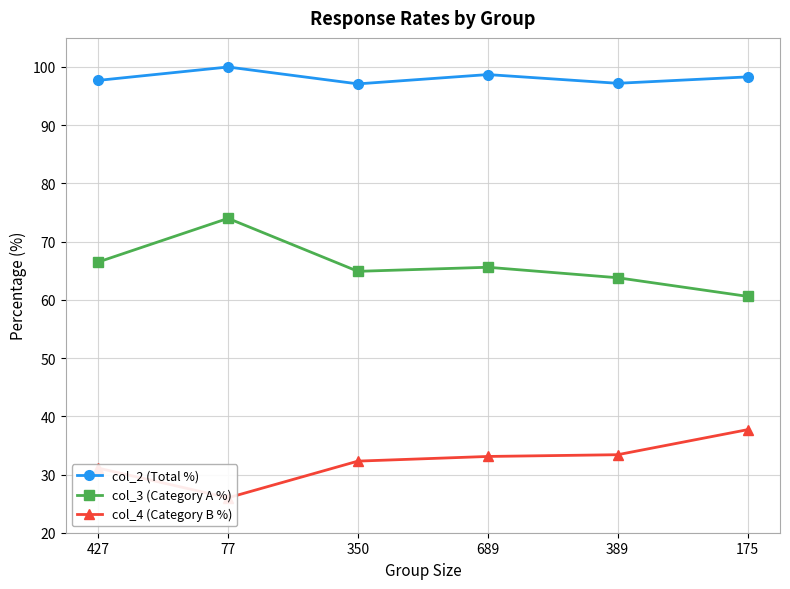

Is this an area chart (filled region under the line)?

No